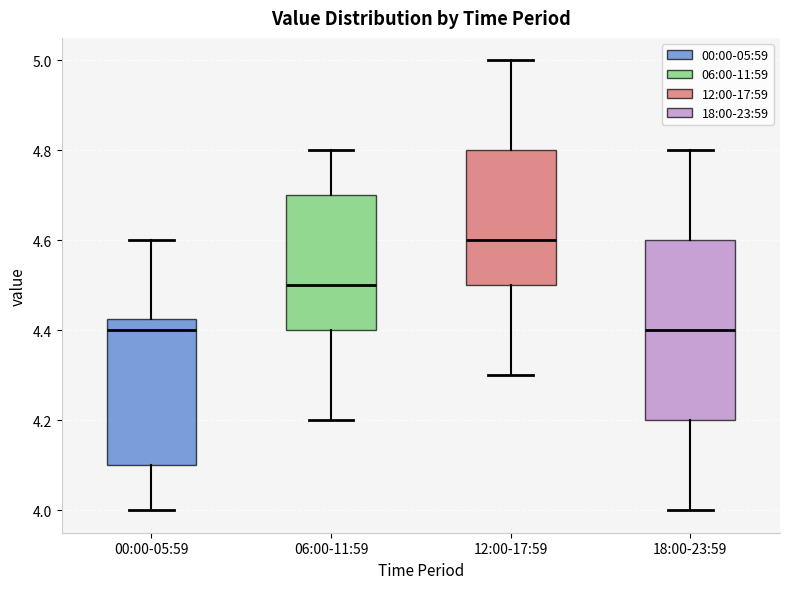

Where is the lower edge of the box for 12:00-17:59 on the y-axis? The values are not printed on the chart, so give them approximately, as read against the axis.

4.50